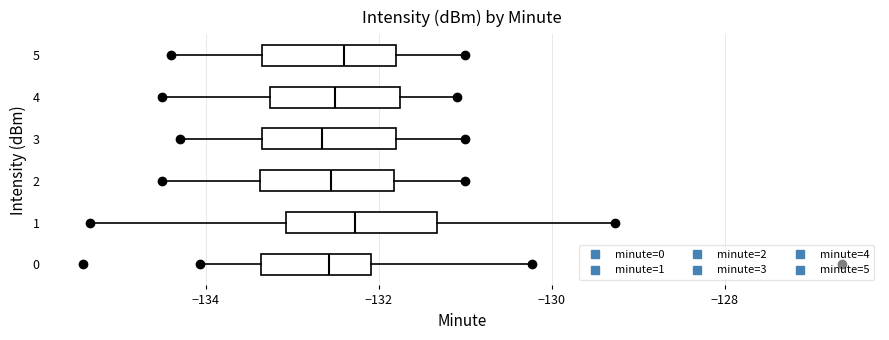

Reading bottom to top, read every box against the x-axis: the position of its median line, the range the box covers, and the ends of its whiskers. The values are not printed on the chart, so give them approximately, as read against the axis.

0: median -132.6, box -133.4 to -132.0, whiskers -134.0 to -130.2
1: median -132.2, box -133.0 to -131.4, whiskers -135.4 to -129.2
2: median -132.6, box -133.4 to -131.8, whiskers -134.4 to -131.0
3: median -132.6, box -133.4 to -131.8, whiskers -134.2 to -131.0
4: median -132.4, box -133.2 to -131.8, whiskers -134.4 to -131.0
5: median -132.4, box -133.4 to -131.8, whiskers -134.4 to -131.0